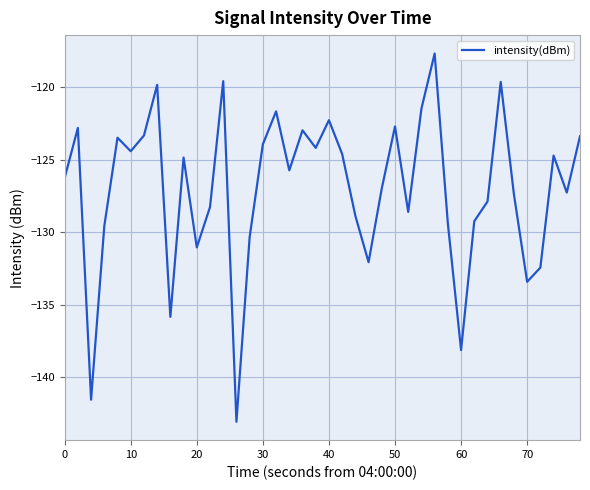

What is the minimum value shown in the chart?

-143.1